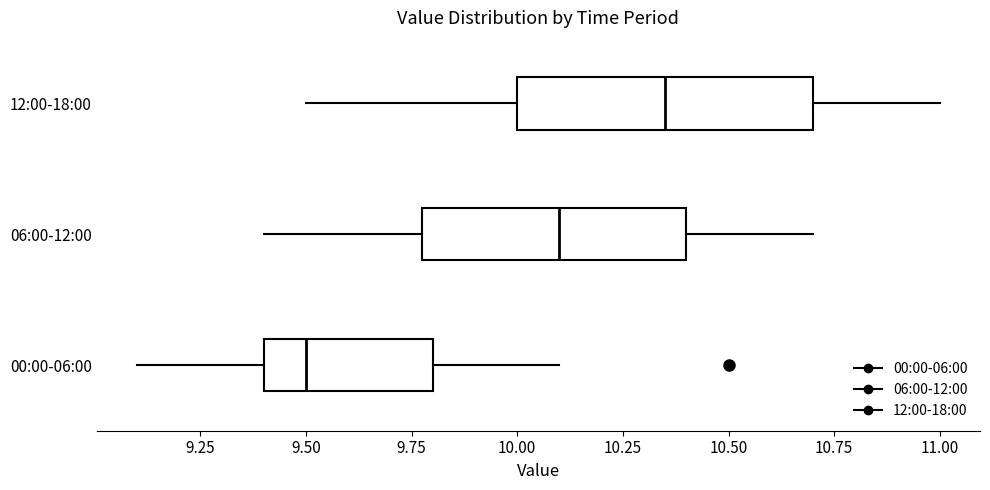

Where does the left whisker of the box for 00:00-06:00 end on the x-axis? The values are not printed on the chart, so give them approximately, as read against the axis.

9.10